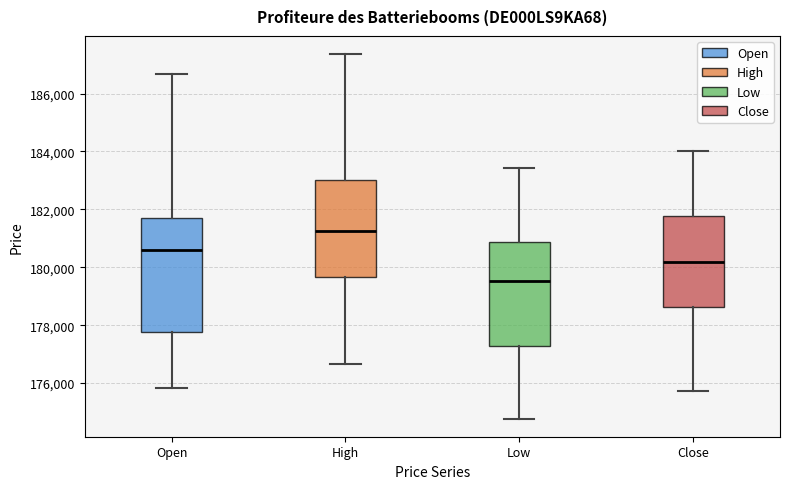

Reading left to right, transcribe this box plot: for each box, give where its median line is, the range the box spans, and where its two whiskers end, as read against the y-axis. The values are not printed on the chart, so give them approximately, as read against the axis.

Open: median 180600, box 177800 to 181800, whiskers 175800 to 186600
High: median 181200, box 179600 to 183000, whiskers 176600 to 187400
Low: median 179600, box 177200 to 180800, whiskers 174800 to 183400
Close: median 180200, box 178600 to 181800, whiskers 175800 to 184000